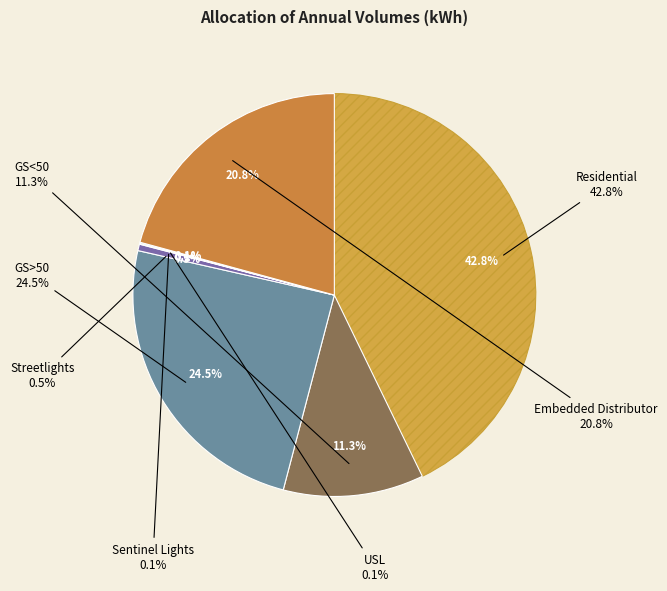

To the nearest percent, what portion does Residential represent?

43%